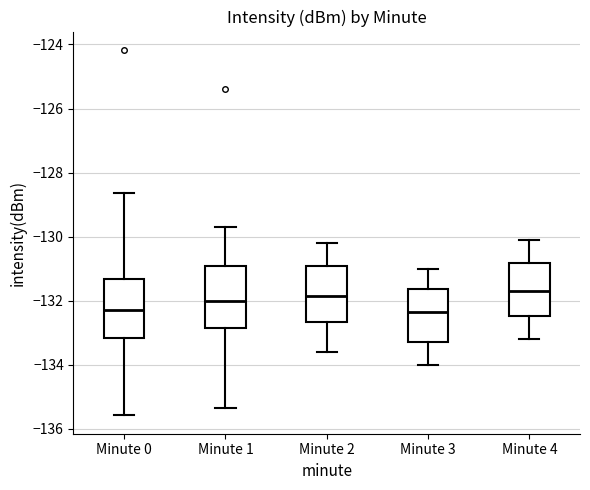

Where is the upper edge of the box for Minute 1 on the y-axis? The values are not printed on the chart, so give them approximately, as read against the axis.

-131.0